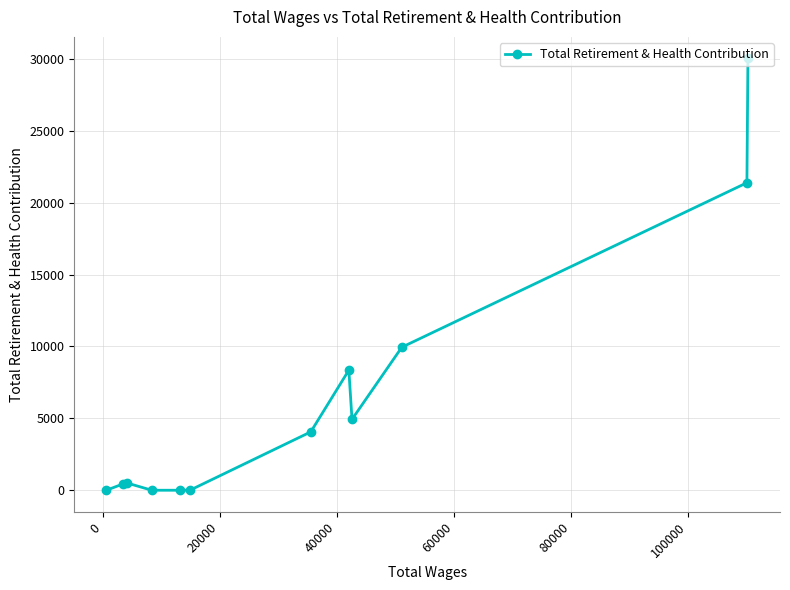

What is the sum of all values?

79649